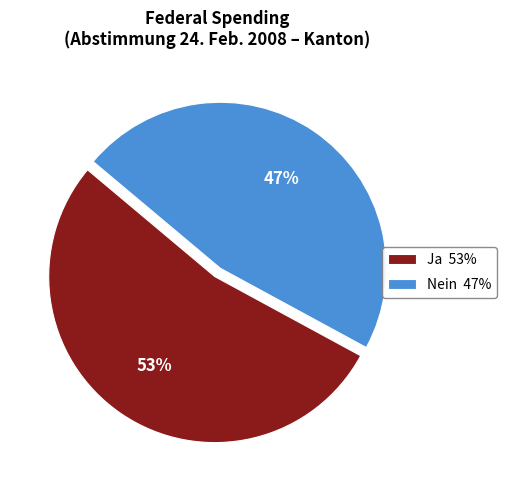

Is there any slice that represents more than half of the pie?

Yes